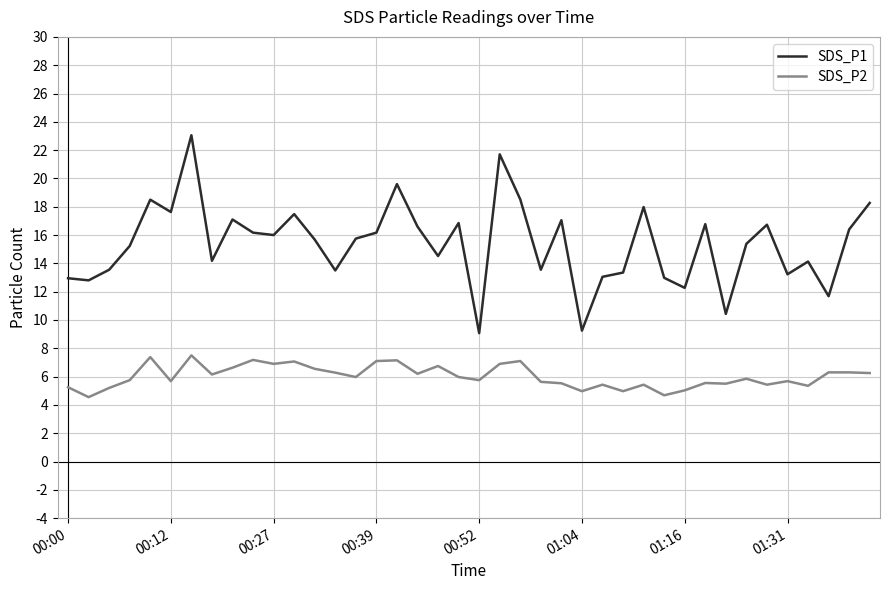

Which series has the widest spread of values?

SDS_P1